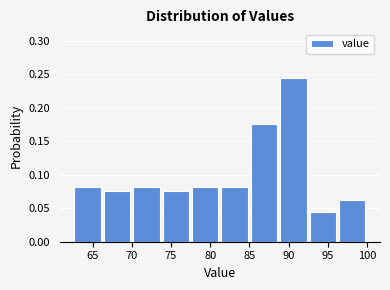

Reading left to right, list every bar in this chart as the range it spans on the x-axis followed by its height. Neither the bar edges nor the heights are printed on the chart, so give them approximately, as read against the axes.

62.50 to 66.25: 0.080
66.25 to 70.00: 0.075
70.00 to 73.75: 0.080
73.75 to 77.50: 0.075
77.50 to 81.25: 0.080
81.25 to 85.00: 0.080
85.00 to 88.75: 0.175
88.75 to 92.50: 0.245
92.50 to 96.25: 0.045
96.25 to 100.00: 0.065